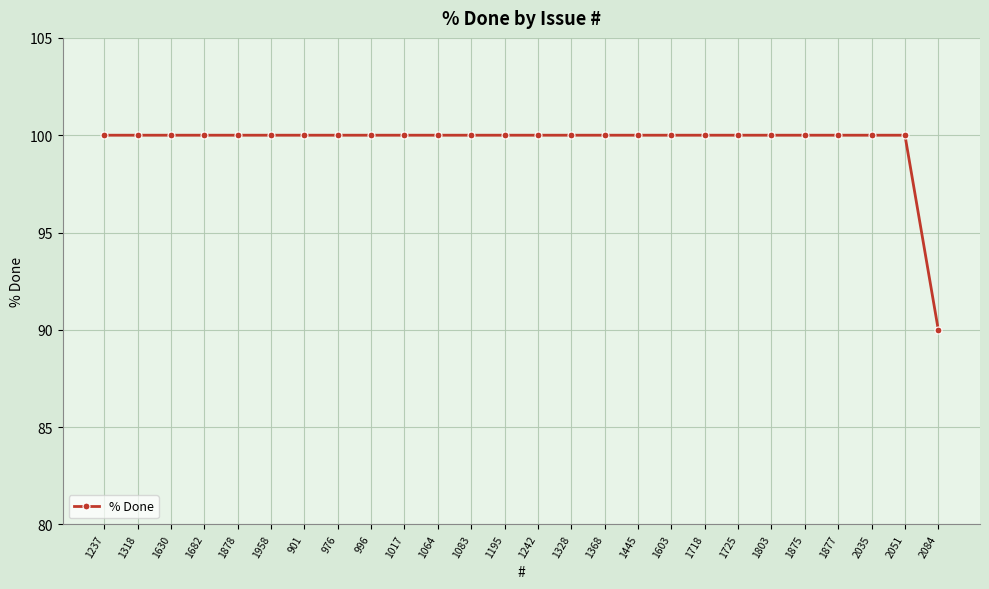

What is the minimum value shown in the chart?

90